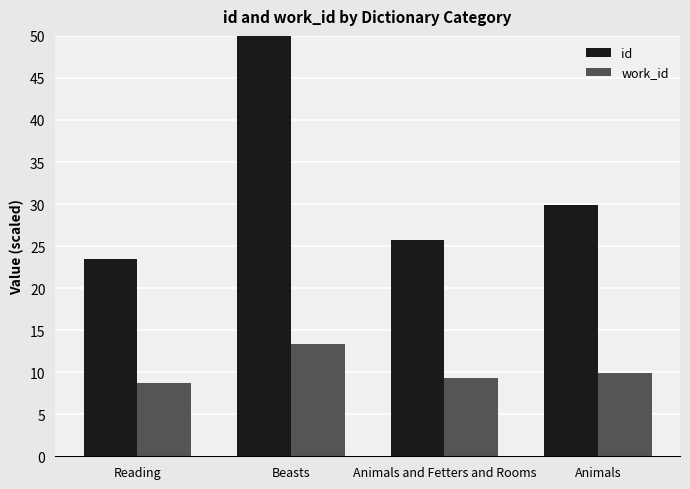

Which label corresponds to the largest value in the chart?

Beasts